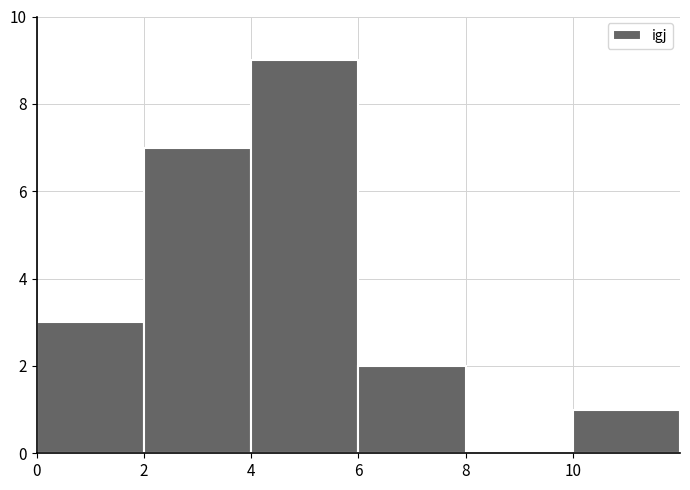

Reading left to right, list every bar in this chart as the range it spans on the x-axis followed by its height. The values are not printed on the chart, so give them approximately, as read against the axis.

0 to 2: 3
2 to 4: 7
4 to 6: 9
6 to 8: 2
8 to 10: 0
10 to 12: 1